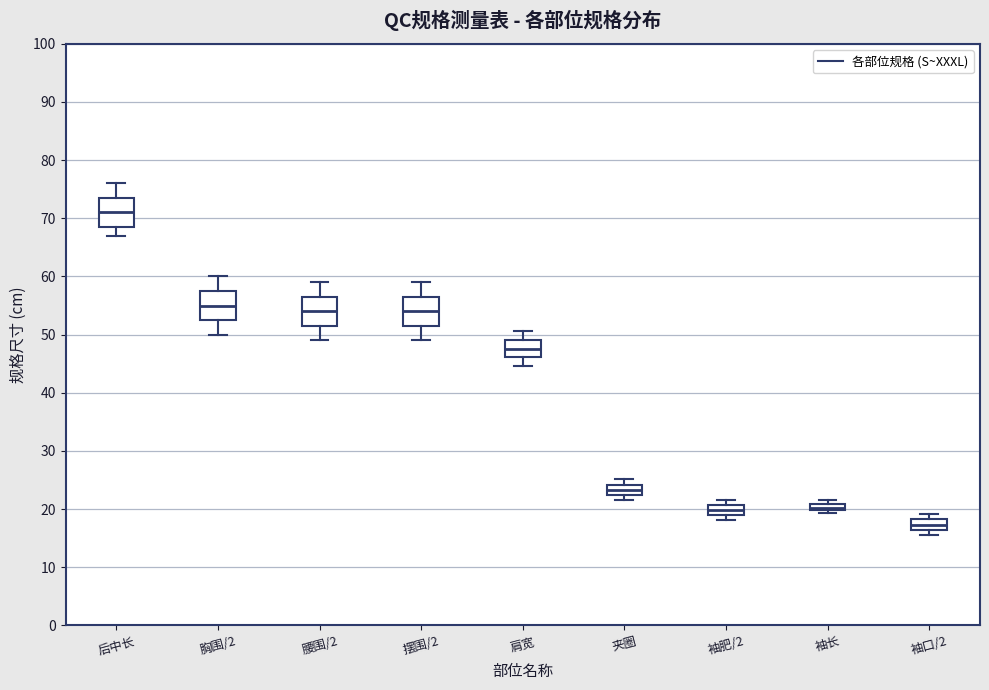

Where does the median line of the box for 夹圈 sit on the y-axis? The values are not printed on the chart, so give them approximately, as read against the axis.

23